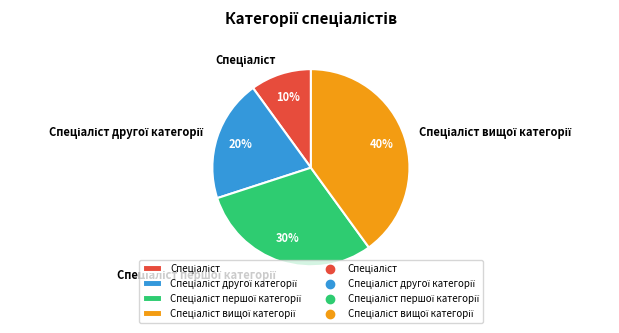

Is there a majority slice in this chart?

No